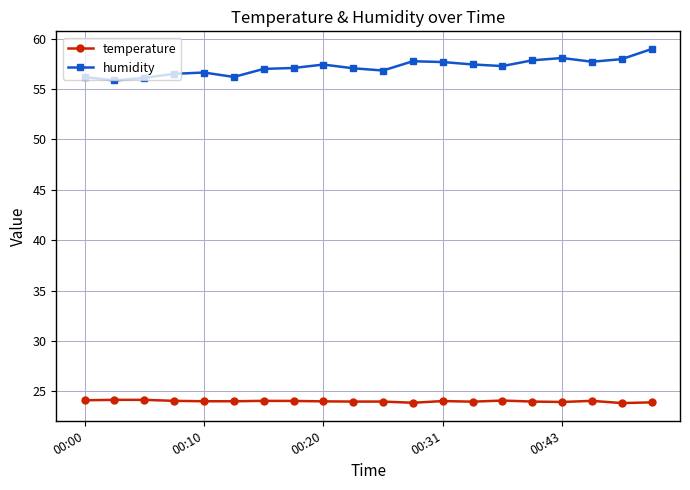

What is the difference between the maximum and second lowest values in the temperature series?

0.3